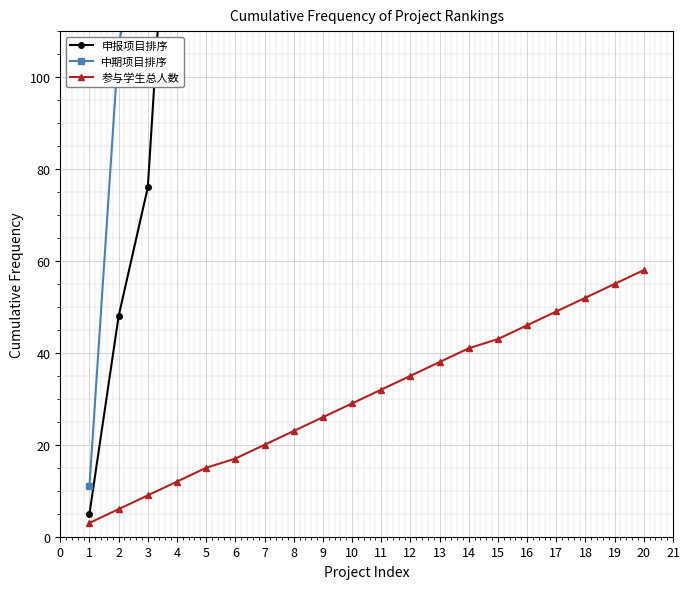

Which series has the largest total across all categories?

中期项目排序